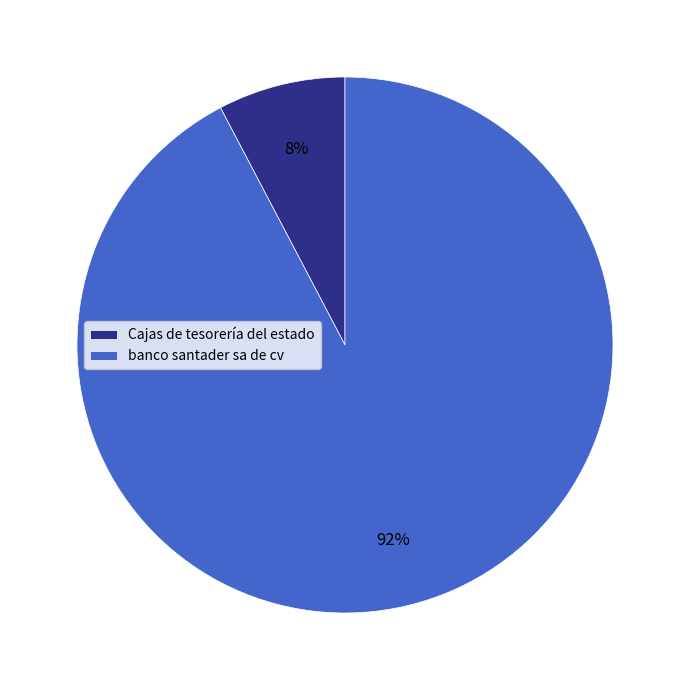

Do Cajas de tesorería del estado and banco santader sa de cv together represent more than half of the pie?

Yes